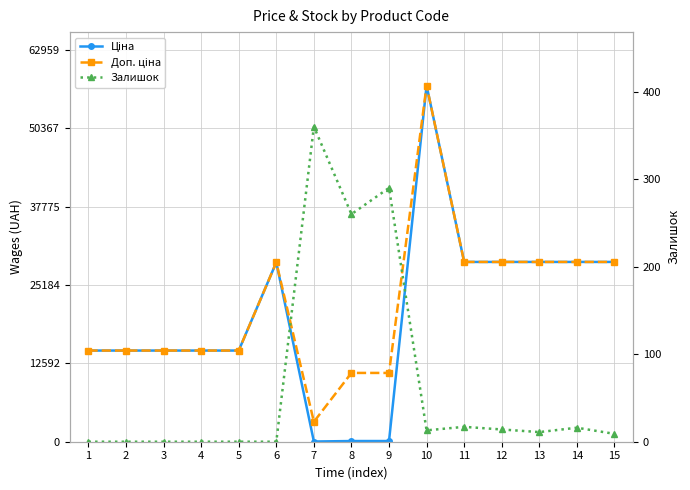

In Залишок, how many points are lower than both neighbors (excluding endpoints)?

3